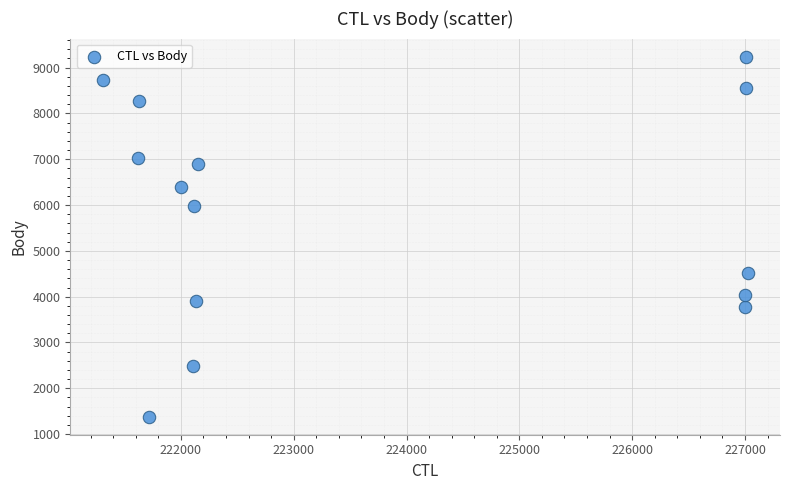

What is the range of X values (max minus min)?

5718